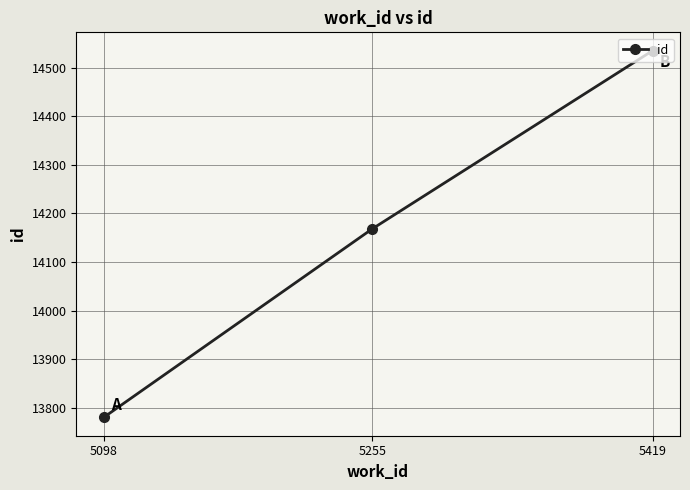

What is the difference between the values at 5098 and 5419?

755